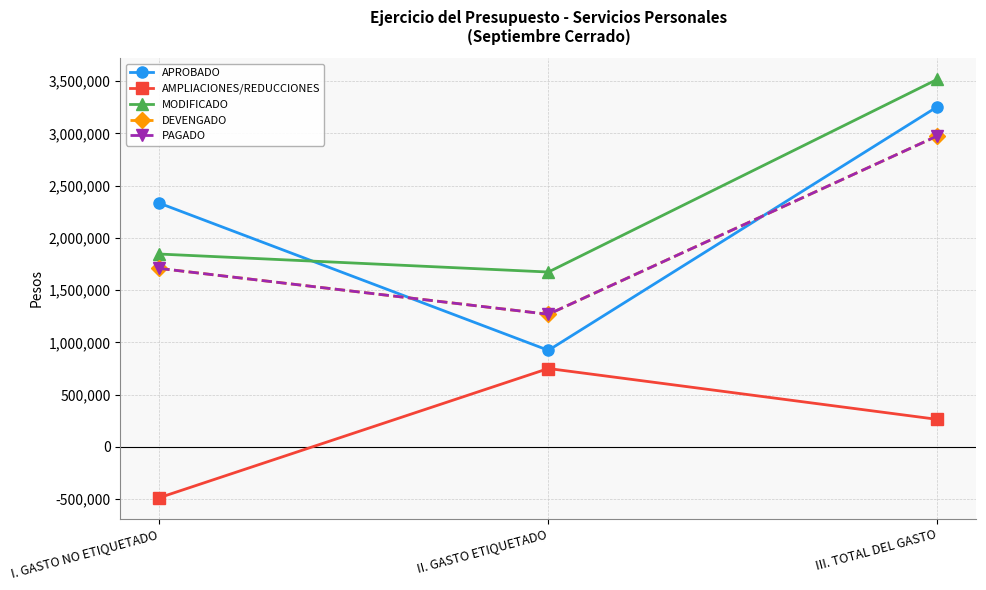

How many data points in DEVENGADO are above 1708045?

2